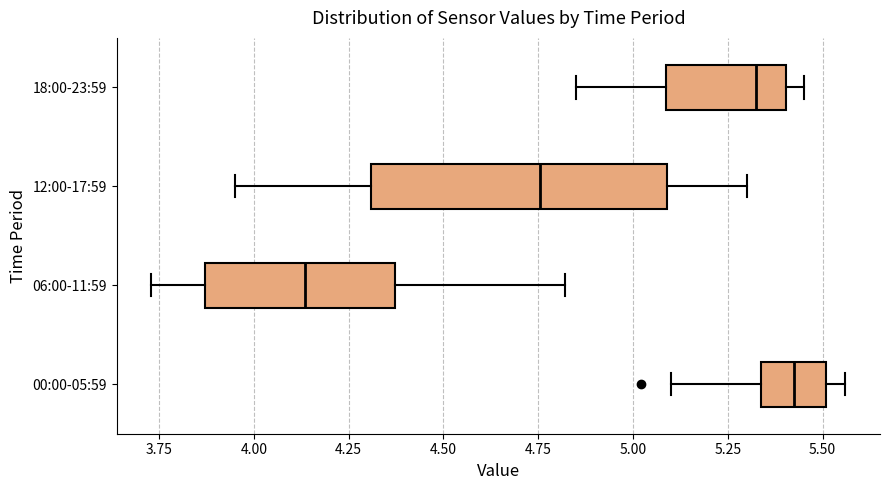

Which box's median line is the furthest to the right?

00:00-05:59